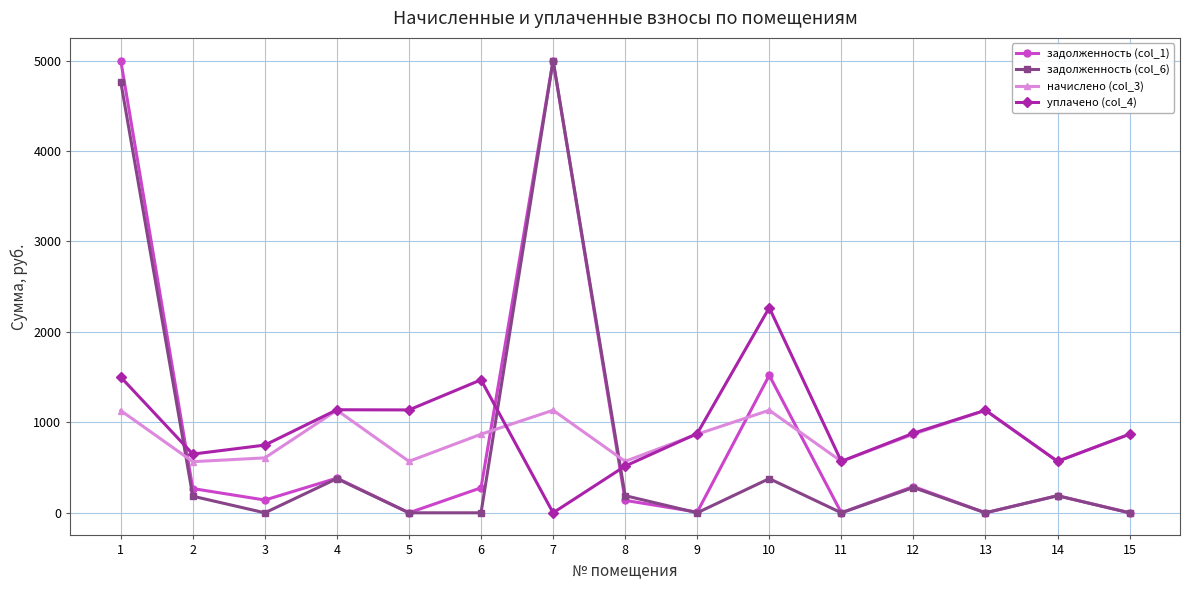

What is the greatest value displayed?

5000.0